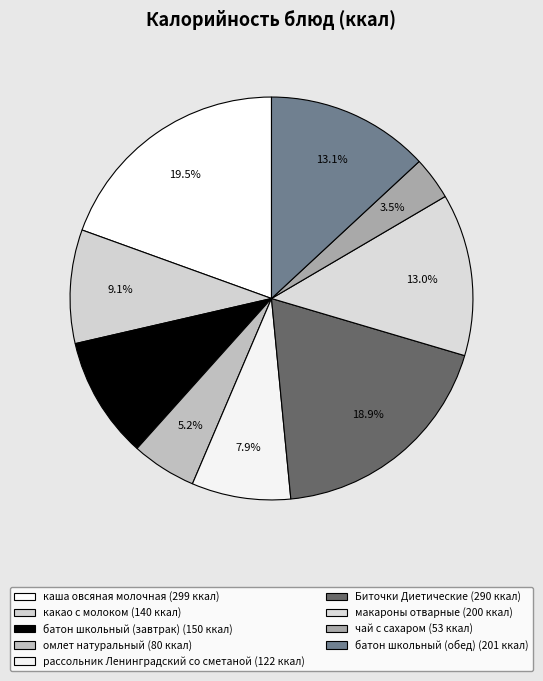

Which has a higher value, омлет натуральный or макароны отварные?

макароны отварные